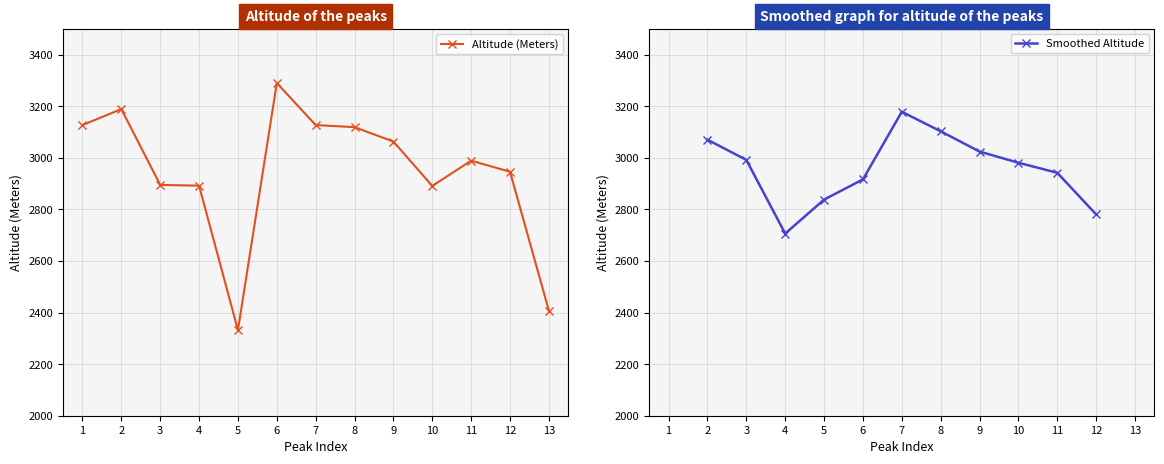

The value of Smoothed Altitude at 7 is 3178.7. True or false?

True